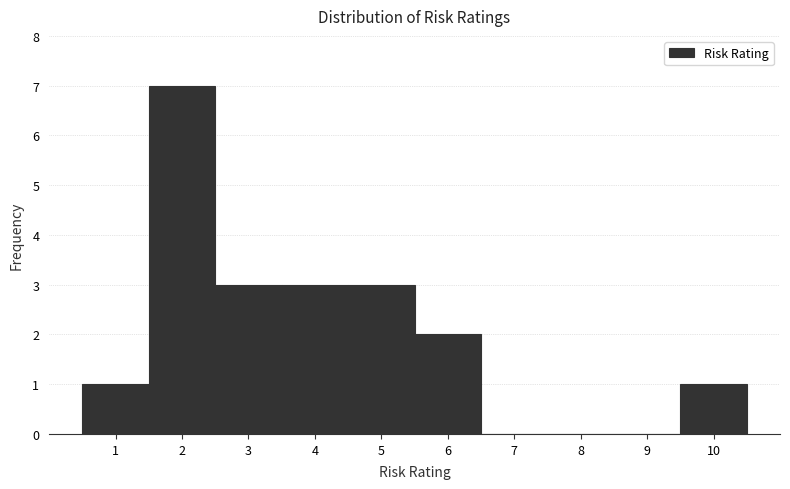

Reading left to right, transcribe this chart: for each bar, give the range it covers on the x-axis and its height. The values are not printed on the chart, so give them approximately, as read against the axis.

0.5 to 1.5: 1
1.5 to 2.5: 7
2.5 to 3.5: 3
3.5 to 4.5: 3
4.5 to 5.5: 3
5.5 to 6.5: 2
6.5 to 7.5: 0
7.5 to 8.5: 0
8.5 to 9.5: 0
9.5 to 10.5: 1